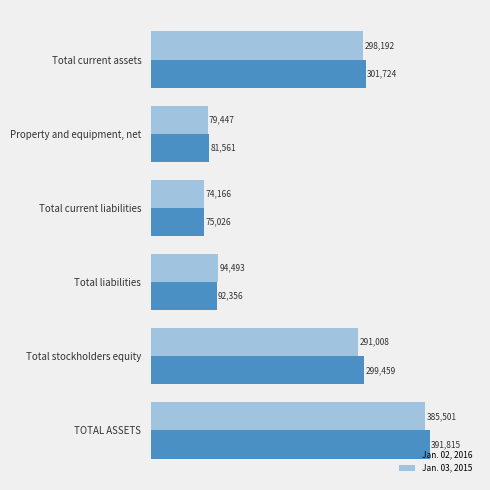

What is the sum of all Jan. 03, 2015 values?

1222807